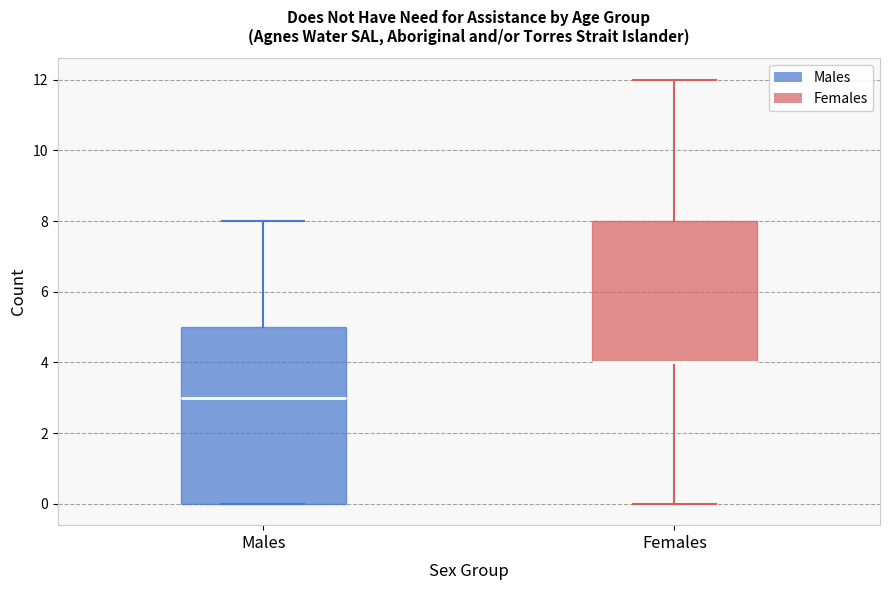

Reading left to right, transcribe this box plot: for each box, give where its median line is, the range the box spans, and where its two whiskers end, as read against the y-axis. The values are not printed on the chart, so give them approximately, as read against the axis.

Males: median 3, box 0 to 5, whiskers 0 to 8
Females: median 4 (drawn on the box's lower edge), box 4 to 8, whiskers 0 to 12